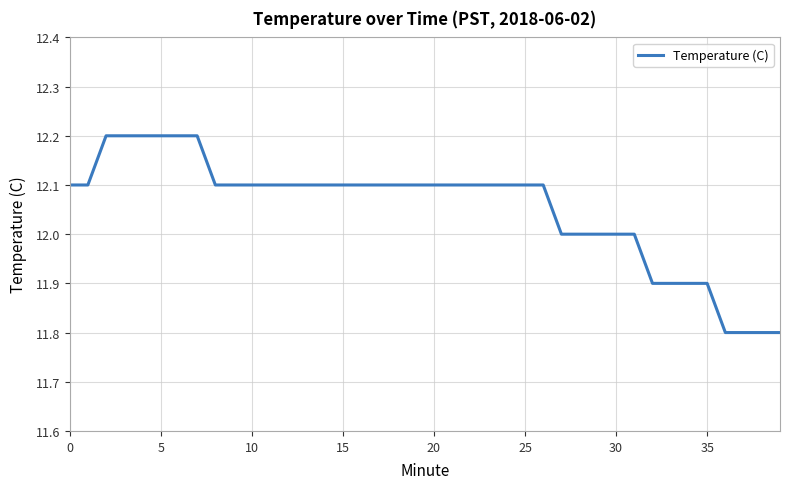

What is the difference between the maximum and minimum values?

0.4